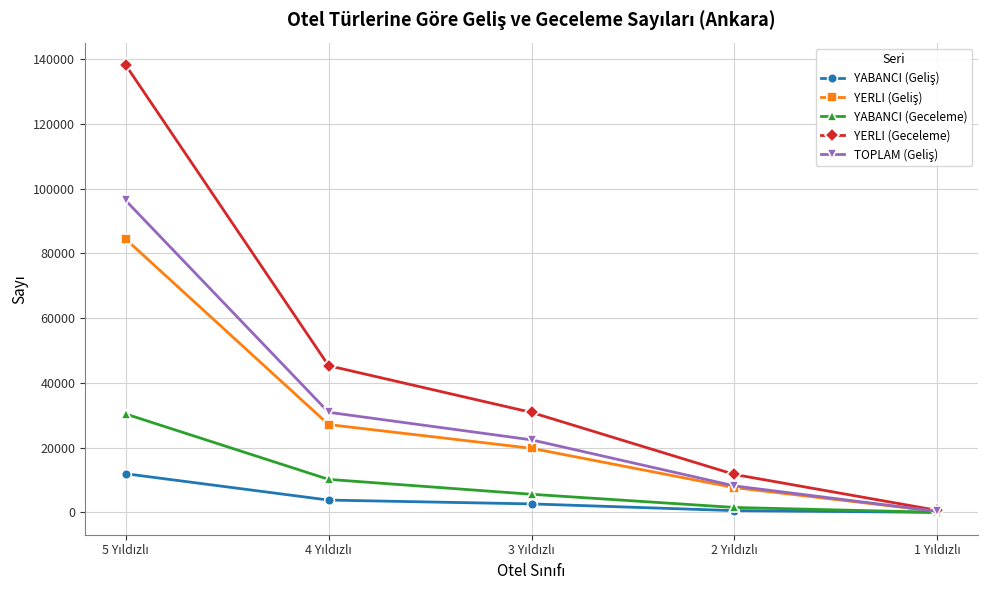

At how many categories does at least one series exceed 3273?

4